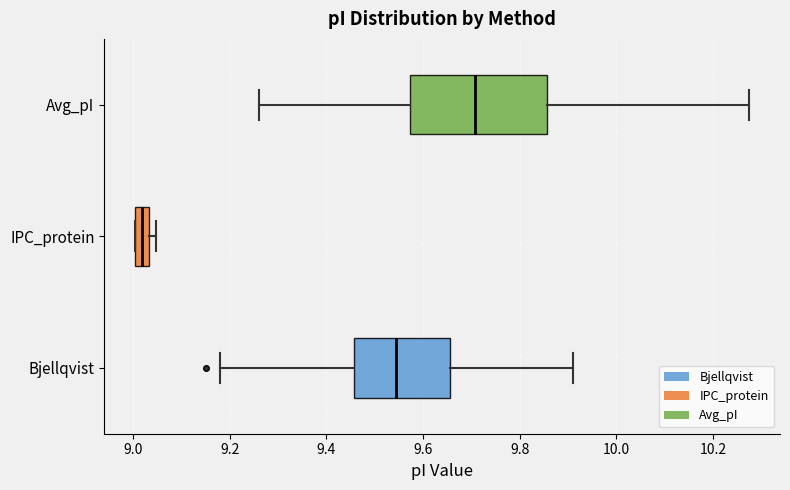

Where is the left edge of the box for Avg_pI on the x-axis? The values are not printed on the chart, so give them approximately, as read against the axis.

9.58